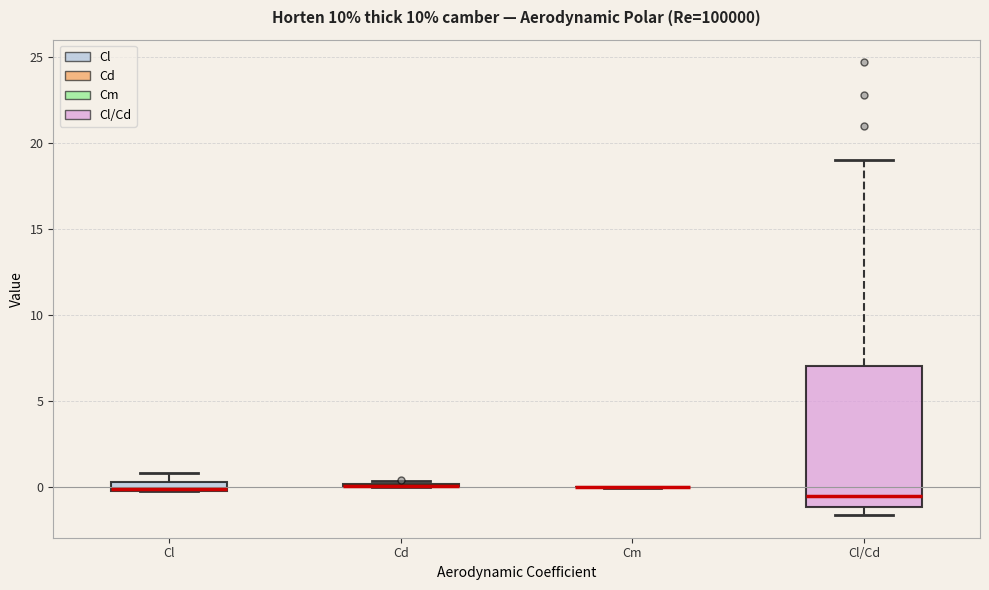

Comparing the boxes themselves (not the whiskers), which one is the tallest?

Cl/Cd